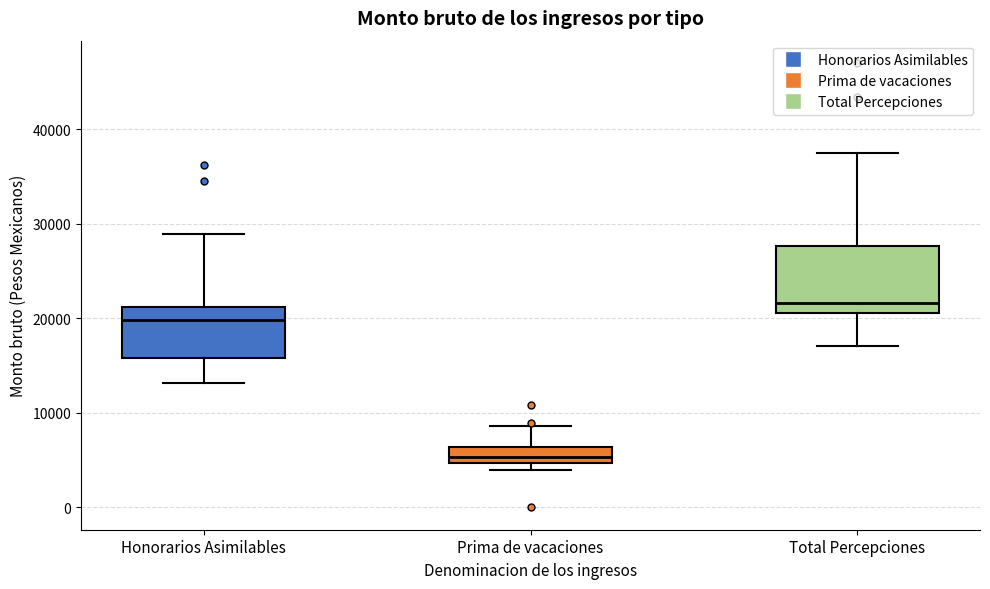

Comparing the boxes themselves (not the whiskers), which one is the tallest?

Total Percepciones